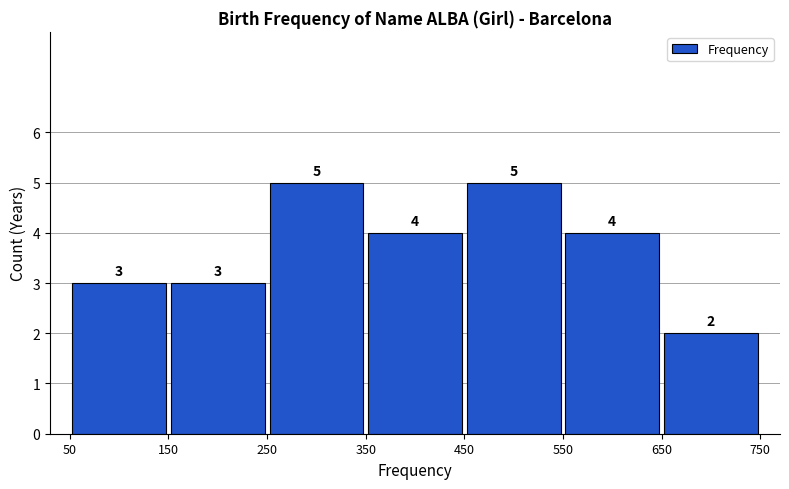

Reading left to right, transcribe this chart: for each bar, give the range it covers on the x-axis and its height.

50 to 150: 3
150 to 250: 3
250 to 350: 5
350 to 450: 4
450 to 550: 5
550 to 650: 4
650 to 750: 2